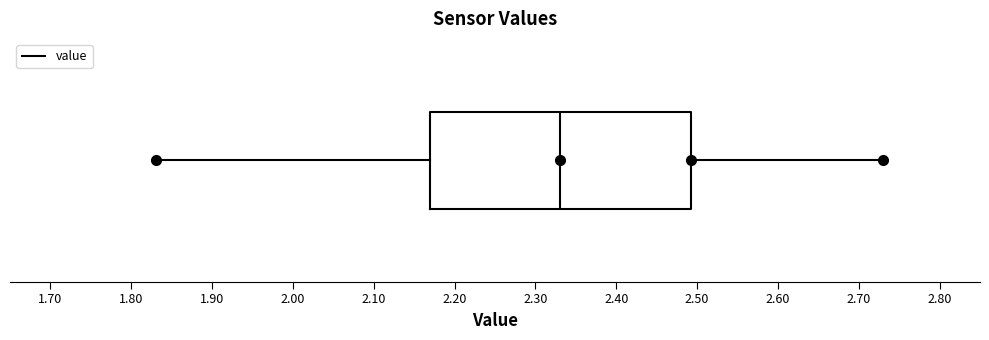

Transcribe this box plot: give where the median line is, the range the box spans, and where the two whiskers end, as read against the x-axis. The values are not printed on the chart, so give them approximately, as read against the axis.

median 2.33, box 2.17 to 2.49, whiskers 1.83 to 2.73